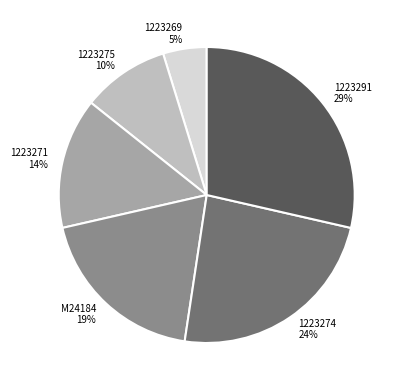

Does 1223269 account for over 50% of the chart?

No